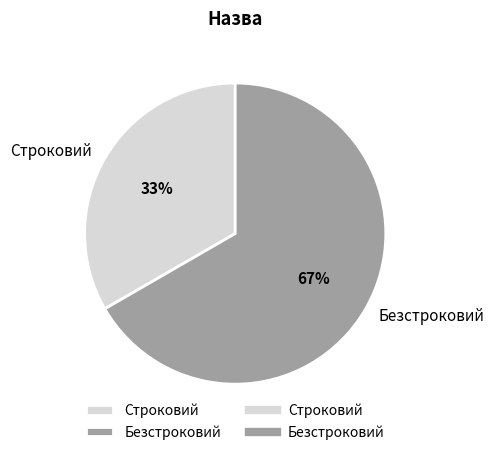

Count the number of slices in the pie.

2